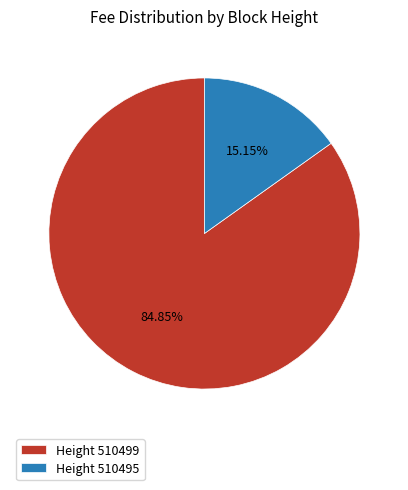

Do Height 510495 and Height 510499 together represent more than half of the pie?

Yes